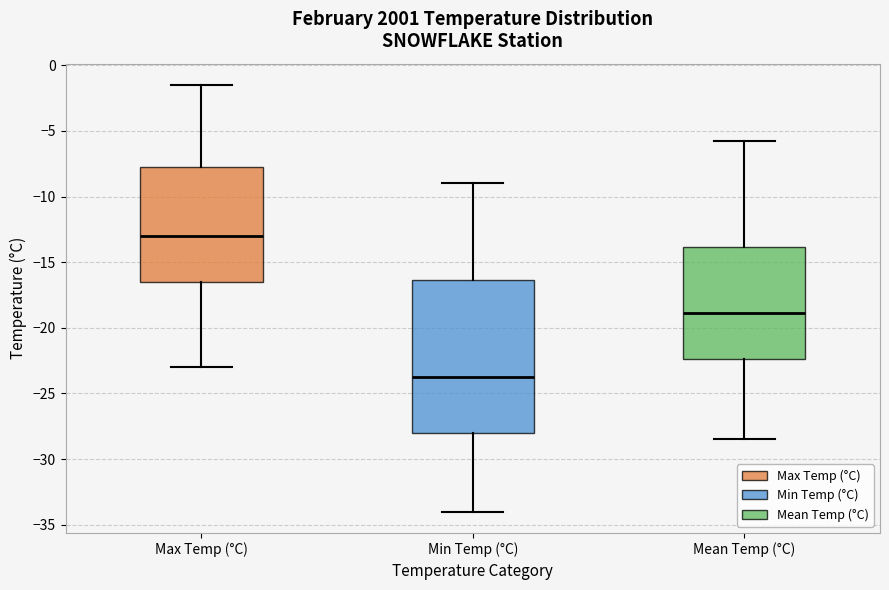

Reading left to right, read every box against the y-axis: the position of its median line, the range the box covers, and the ends of its whiskers. The values are not printed on the chart, so give them approximately, as read against the axis.

Max Temp (°C): median -13.0, box -16.5 to -7.5, whiskers -23.0 to -1.5
Min Temp (°C): median -23.5, box -28.0 to -16.5, whiskers -34.0 to -9.0
Mean Temp (°C): median -19.0, box -22.5 to -14.0, whiskers -28.5 to -6.0